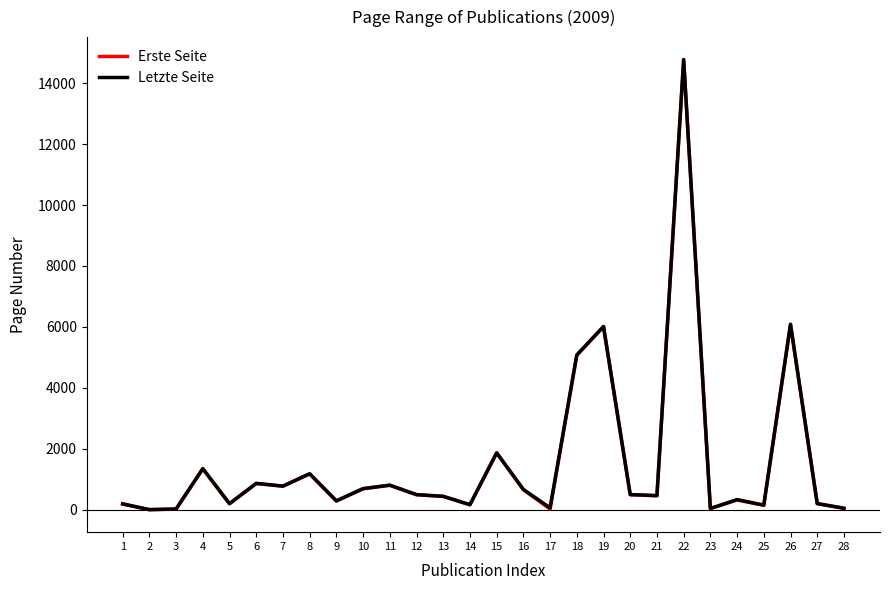

True or false: Letzte Seite and Erste Seite cross at least once.

False